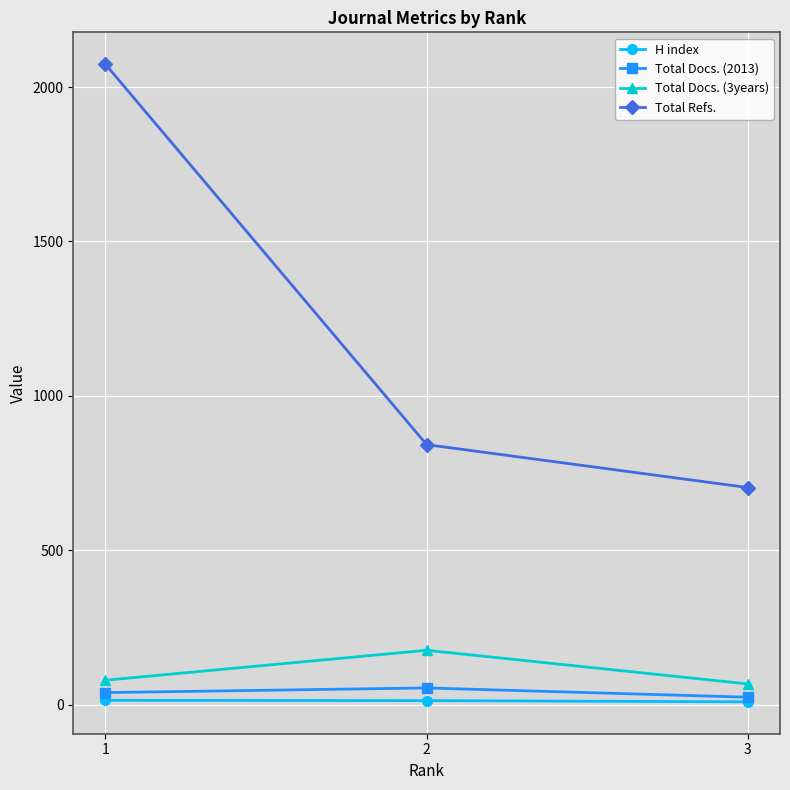

What are all the series names shown in the legend?

H index, Total Docs. (2013), Total Docs. (3years), Total Refs.